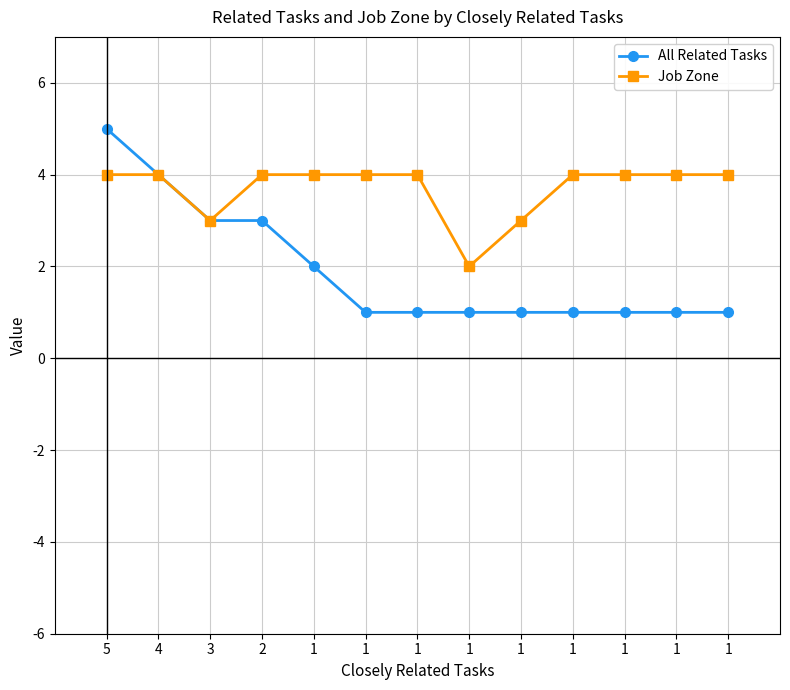

How many values in the Job Zone series are below 4?

3